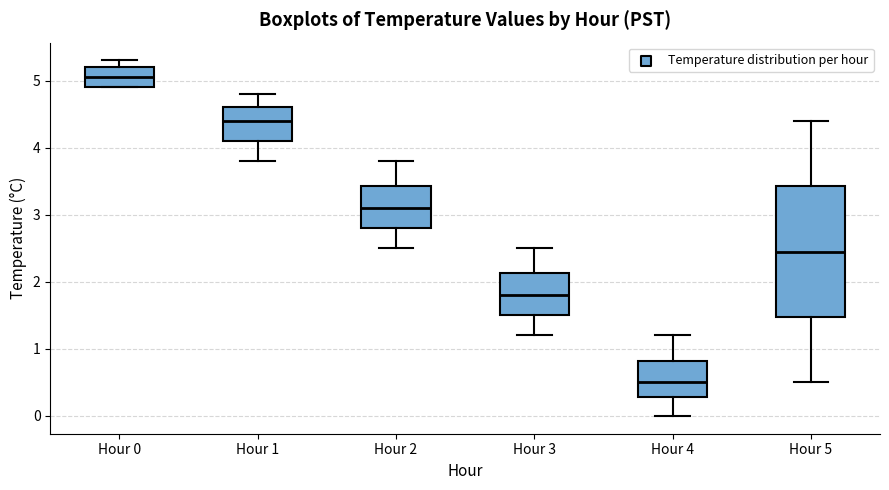

Reading left to right, transcribe this box plot: for each box, give where its median line is, the range the box spans, and where its two whiskers end, as read against the y-axis. The values are not printed on the chart, so give them approximately, as read against the axis.

Hour 0: median 5.1, box 4.9 to 5.2, whiskers 4.9 to 5.3
Hour 1: median 4.4, box 4.1 to 4.6, whiskers 3.8 to 4.8
Hour 2: median 3.1, box 2.8 to 3.4, whiskers 2.5 to 3.8
Hour 3: median 1.8, box 1.5 to 2.1, whiskers 1.2 to 2.5
Hour 4: median 0.5, box 0.3 to 0.8, whiskers 0.0 to 1.2
Hour 5: median 2.5, box 1.5 to 3.4, whiskers 0.5 to 4.4